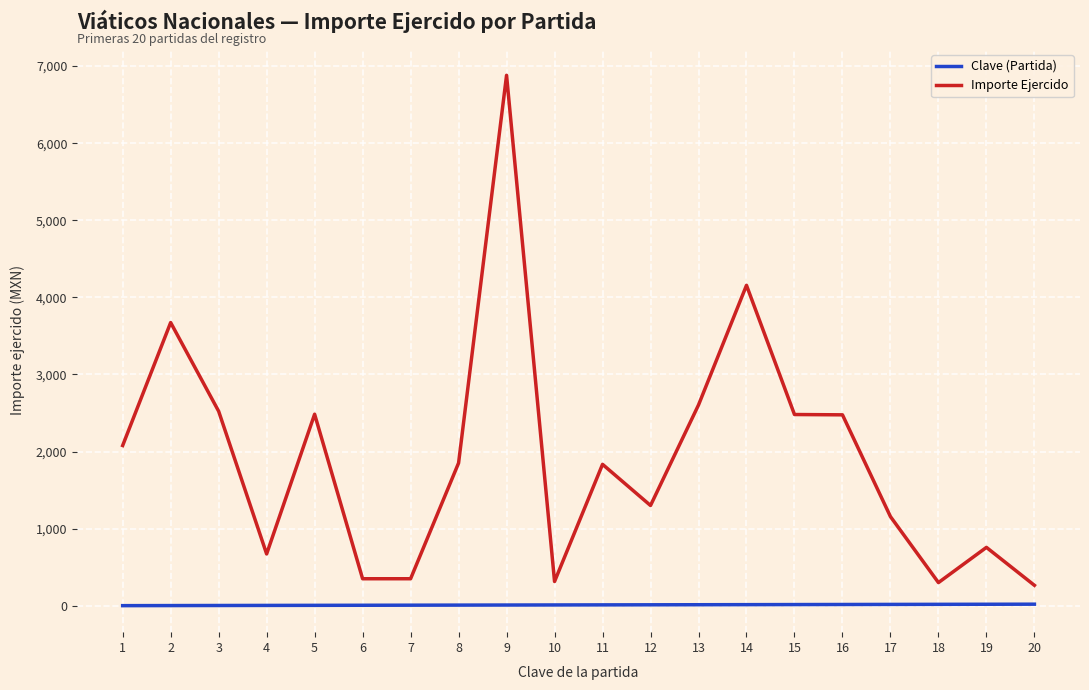

The value of Importe Ejercido at 7 is 350.0. True or false?

True